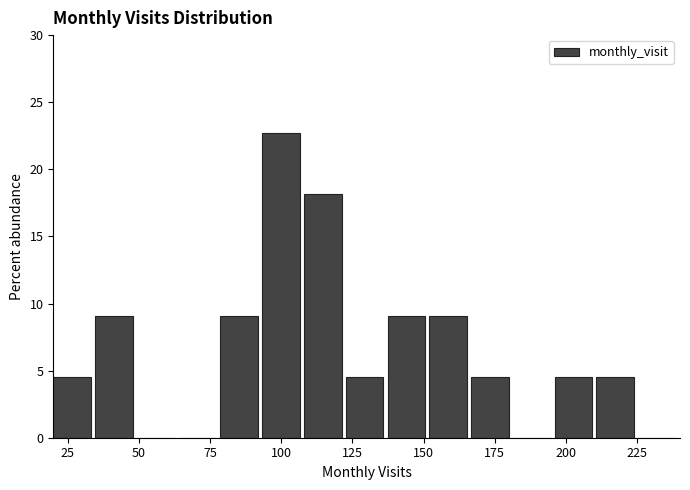

Read against the x-axis, roughly where is the centre of the tallest bar?

100